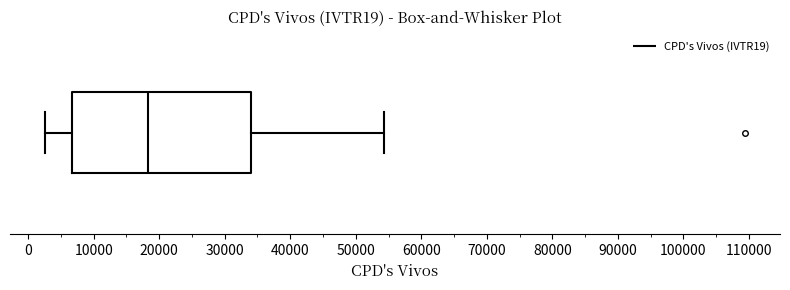

Transcribe this box plot: give where the median line is, the range the box spans, and where the two whiskers end, as read against the x-axis. The values are not printed on the chart, so give them approximately, as read against the axis.

median 18000, box 7000 to 34000, whiskers 3000 to 54000